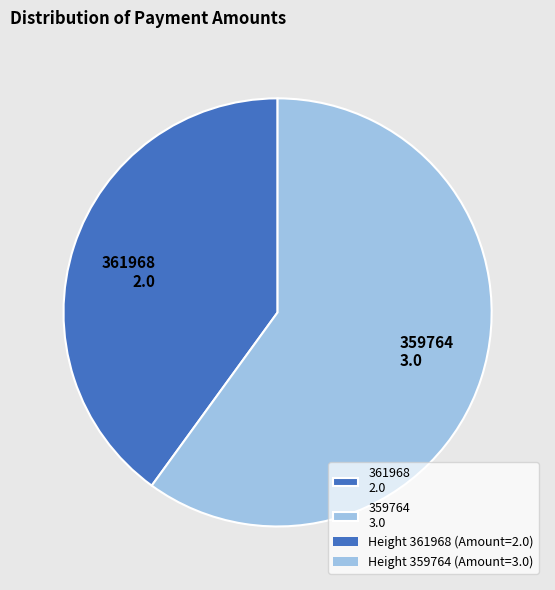

Is the sum of 359764 3.0 and 361968 2.0 greater than half?

Yes